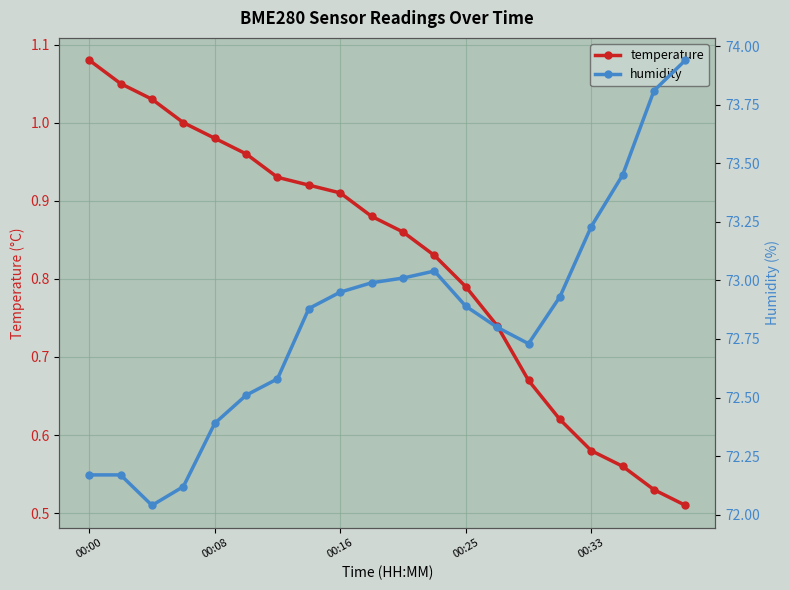

At which label does temperature reach its minimum?

19